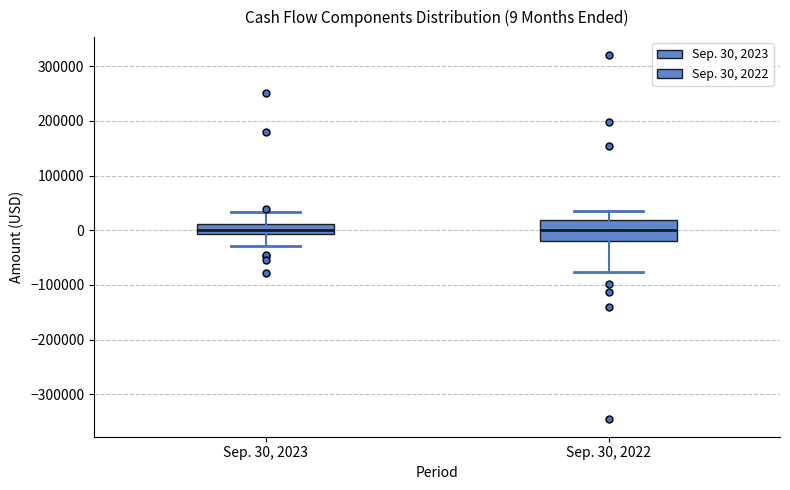

Comparing the boxes themselves (not the whiskers), which one is the tallest?

Sep. 30, 2022